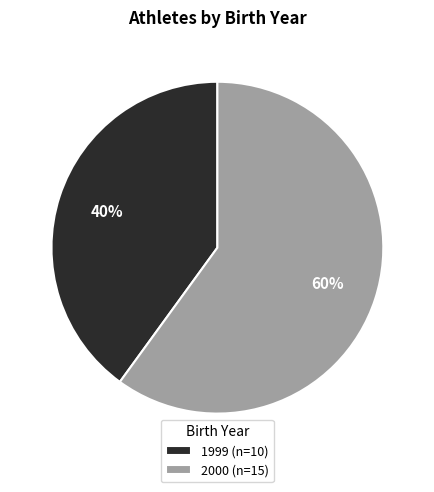

True or false: 1999 accounts for 40% of the total.

True